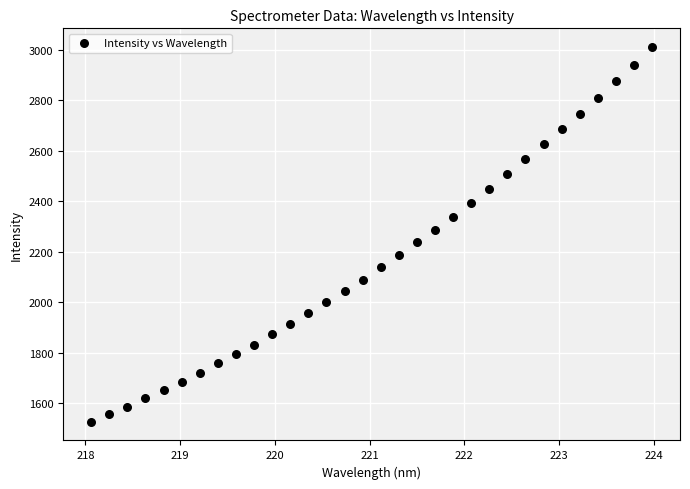

What is the range of Y values (max minus min)?

1485.2